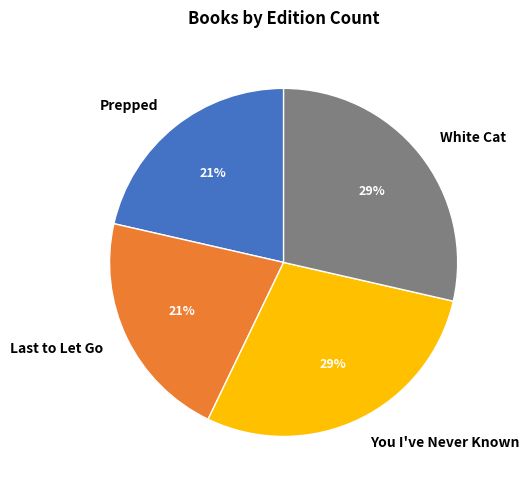

Does You I've Never Known represent more than half of the total?

No